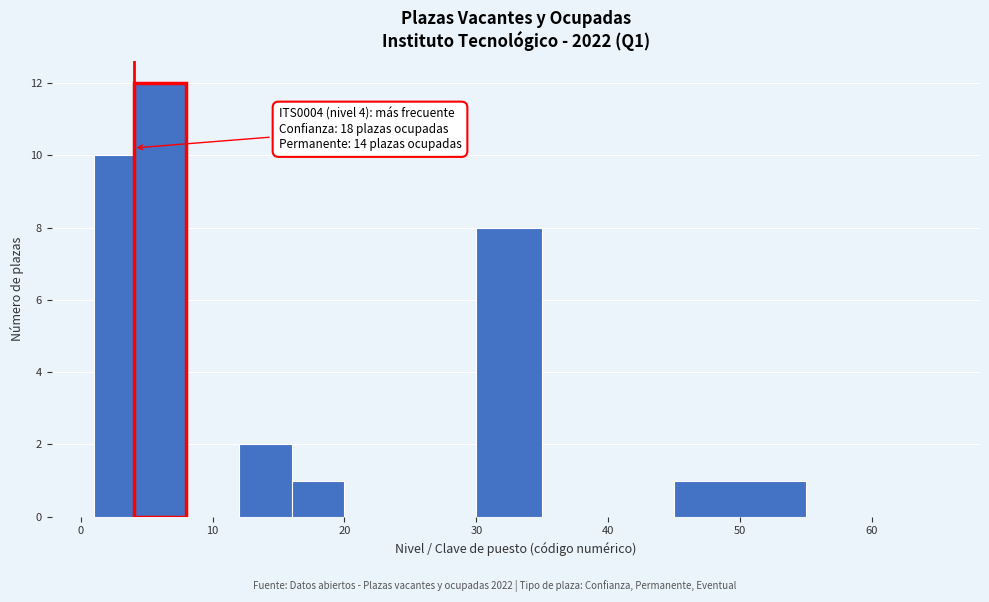

Around what value on the x-axis is the tallest bar? Give the approximate position of its centre, as read against the axis.

6